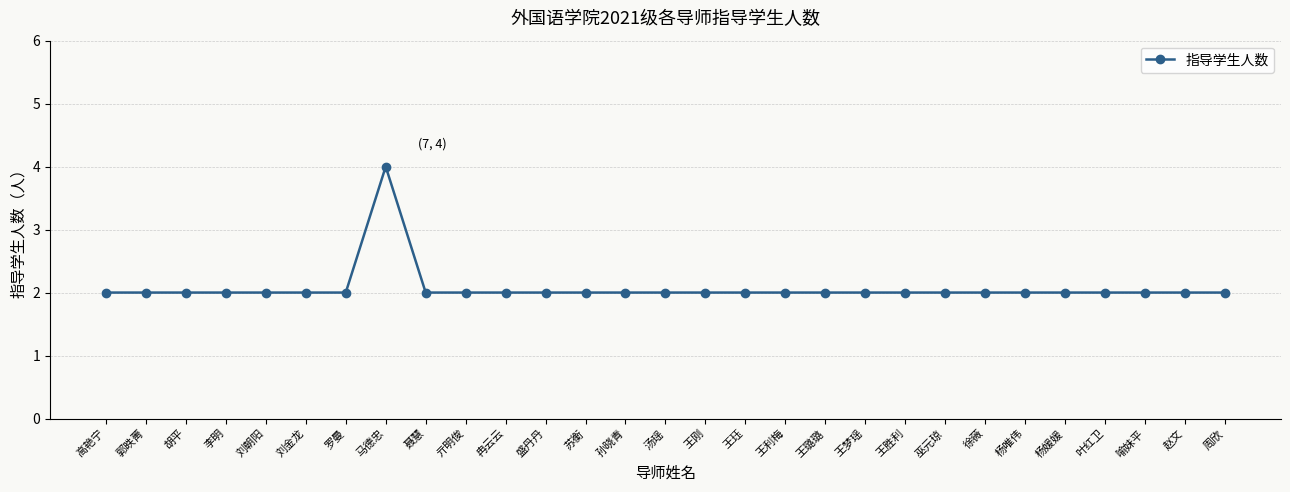

Is it true that the value at 聂慧 is 2?

True